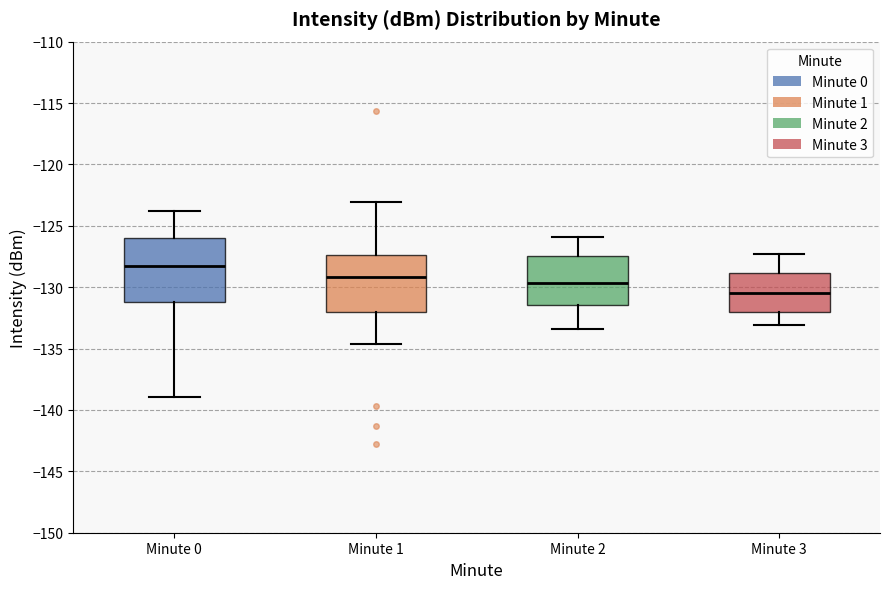

Which box is the tallest, from its lower edge to its upper edge?

Minute 0